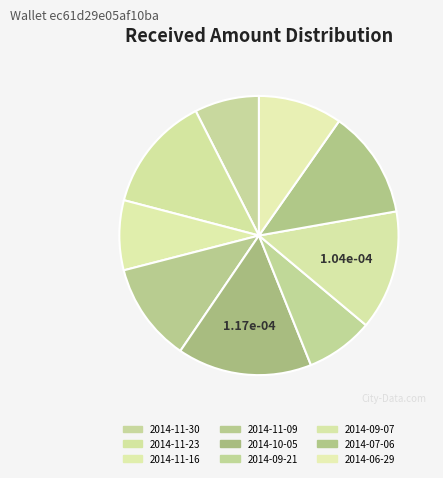

The 2014-11-23 slice represents 8% of the pie. True or false?

False